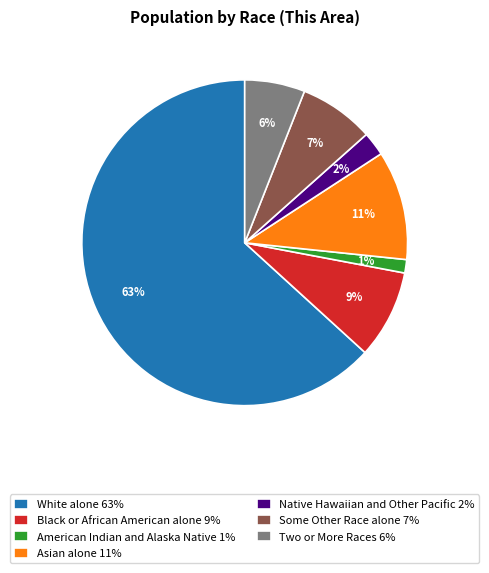

What is the smallest slice in the pie chart?

American Indian and Alaska Native